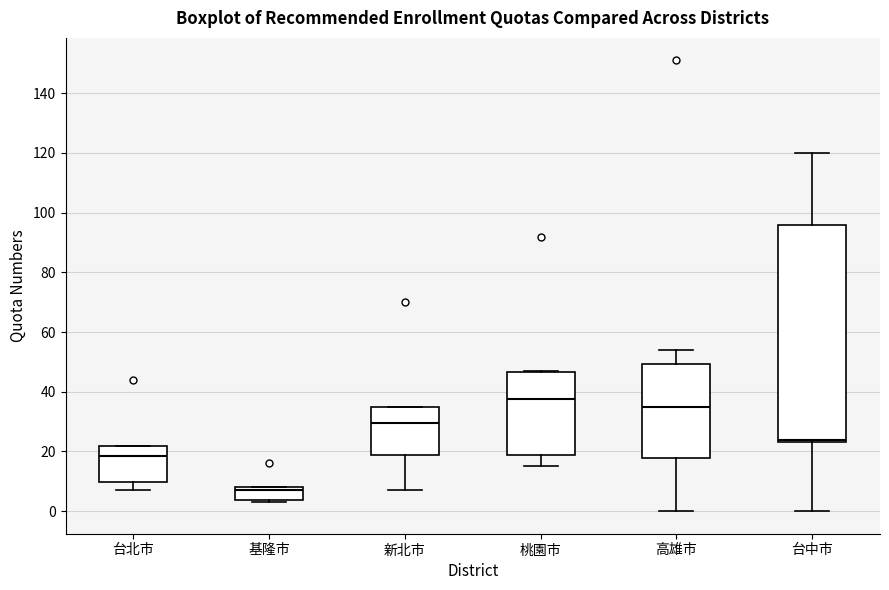

Reading left to right, transcribe this box plot: for each box, give where its median line is, the range the box spans, and where its two whiskers end, as read against the y-axis. The values are not printed on the chart, so give them approximately, as read against the axis.

台北市: median 18, box 10 to 22, whiskers 8 to 22
基隆市: median 8 (just below the box's upper edge), box 4 to 8, whiskers 4 (just below the box's lower edge) to 8
新北市: median 30, box 18 to 36, whiskers 8 to 36
桃園市: median 38, box 18 to 46, whiskers 16 to 48
高雄市: median 36, box 18 to 50, whiskers 0 to 54
台中市: median 24 (just above the box's lower edge), box 24 to 96, whiskers 0 to 120